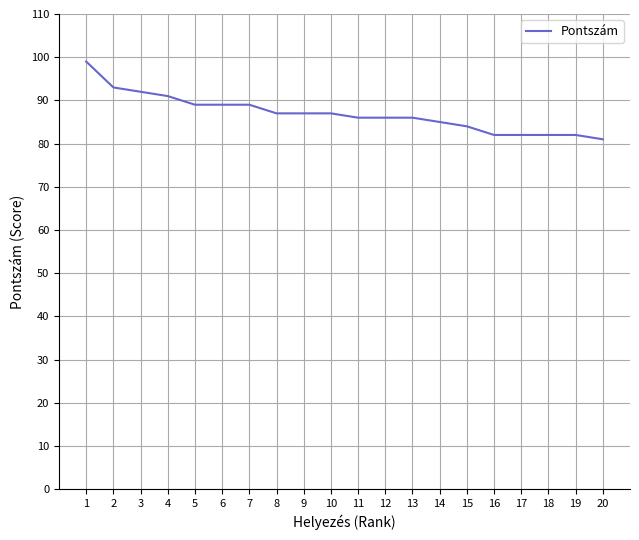

Between 11 and 17, which is larger?

11